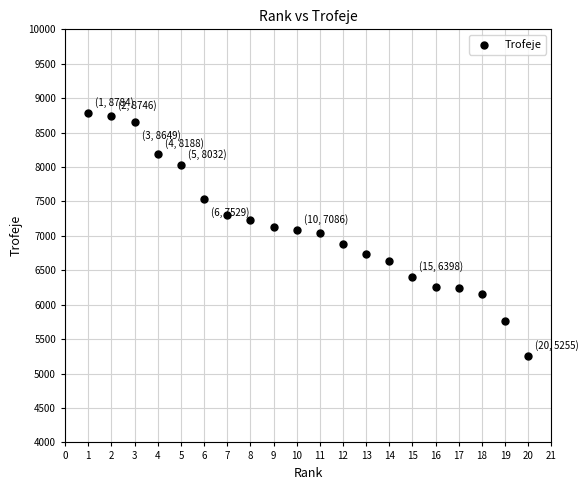

What is the range of X values (max minus min)?

19